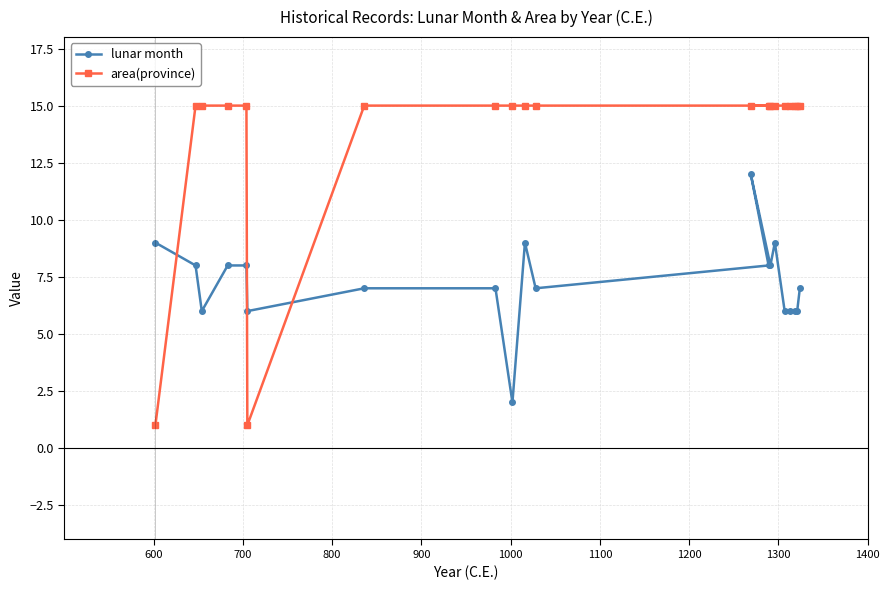

Reading left to right, transcribe all the data shown in this chart.

lunar month: 9	8	6	8	8	6	7	7	2	9	7	12	8	8	9	6	6	6	6	7
area(province): 1	15	15	15	15	1	15	15	15	15	15	15	15	15	15	15	15	15	15	15